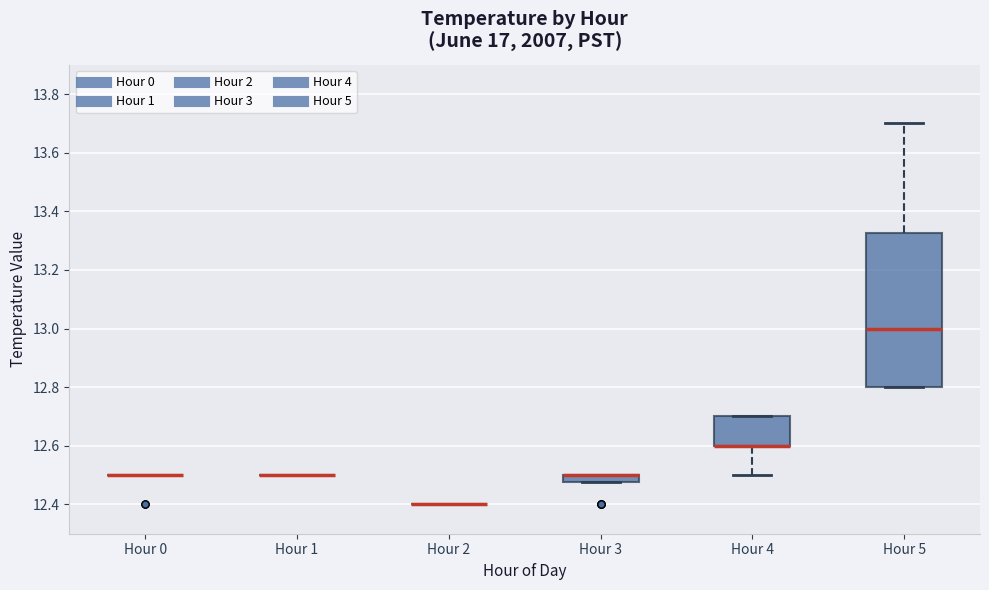

Comparing the boxes themselves (not the whiskers), which one is the tallest?

Hour 5